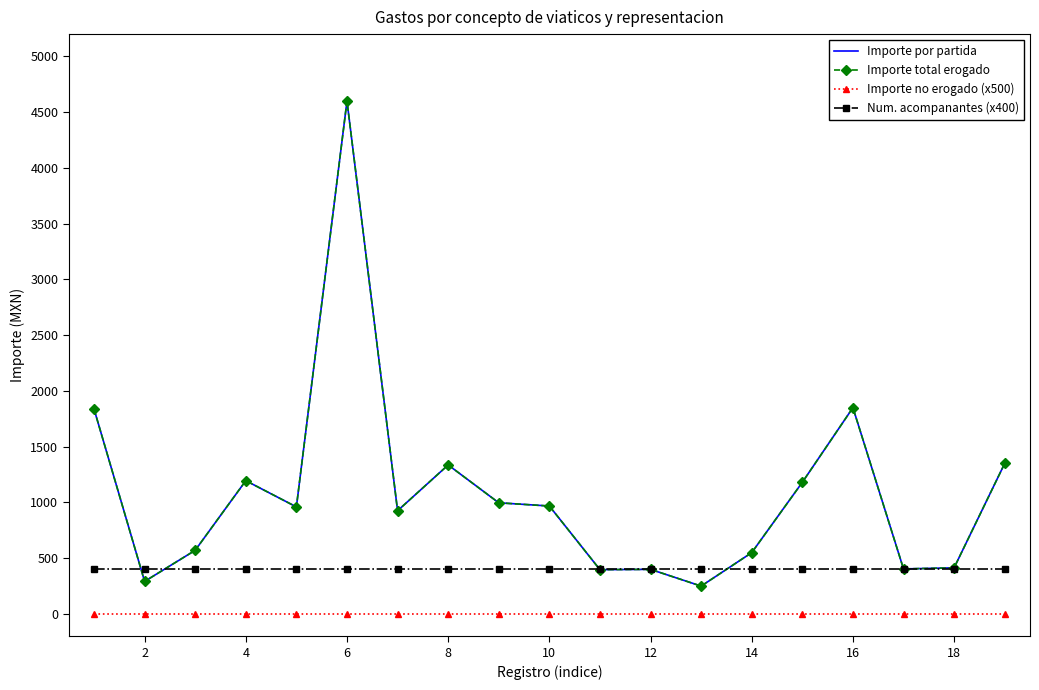

At how many categories does at least one series exceed 2905?

1